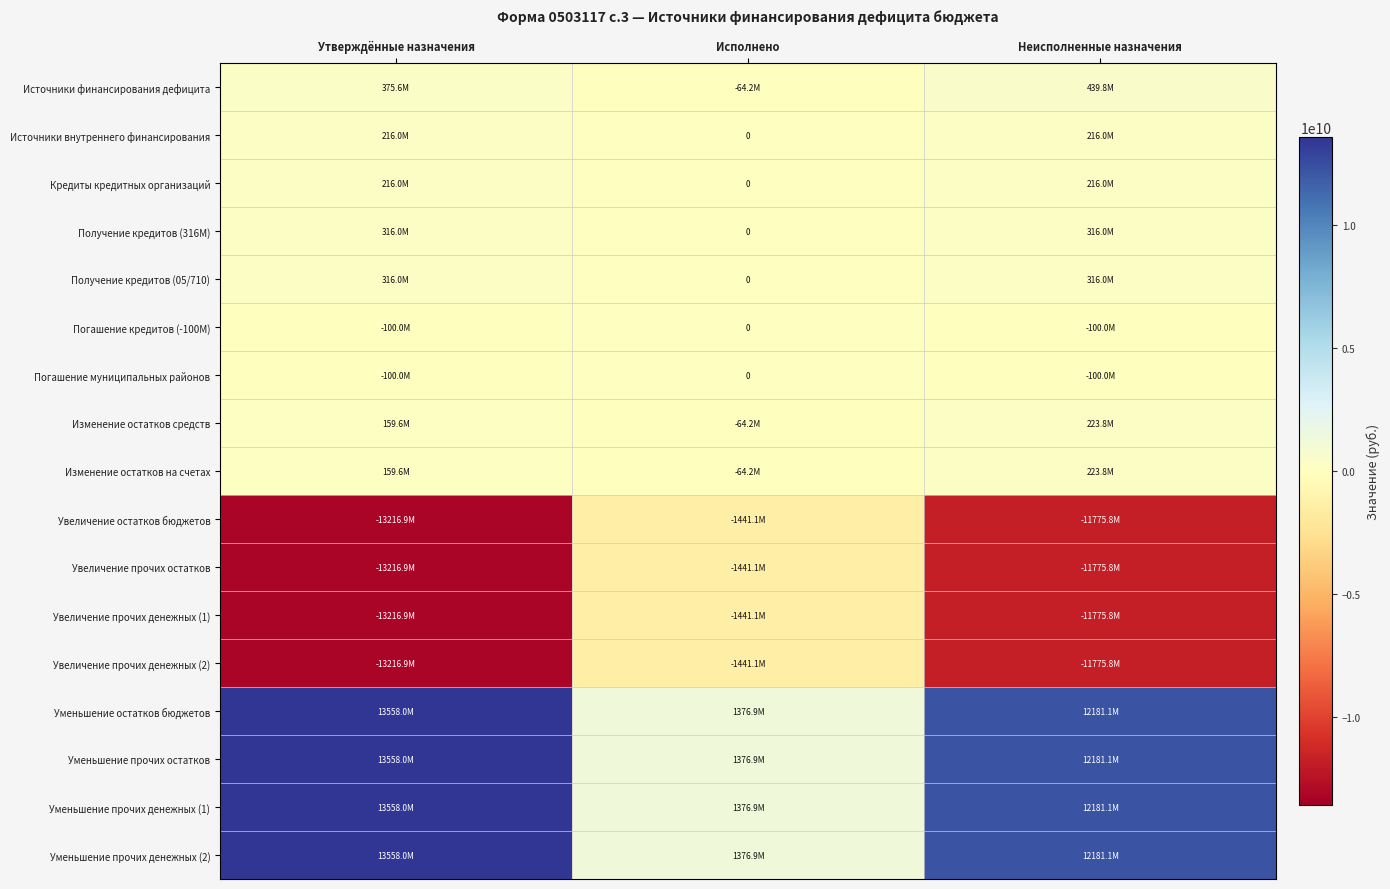

What is the total value across all series at Исполнено?

-449259435.7